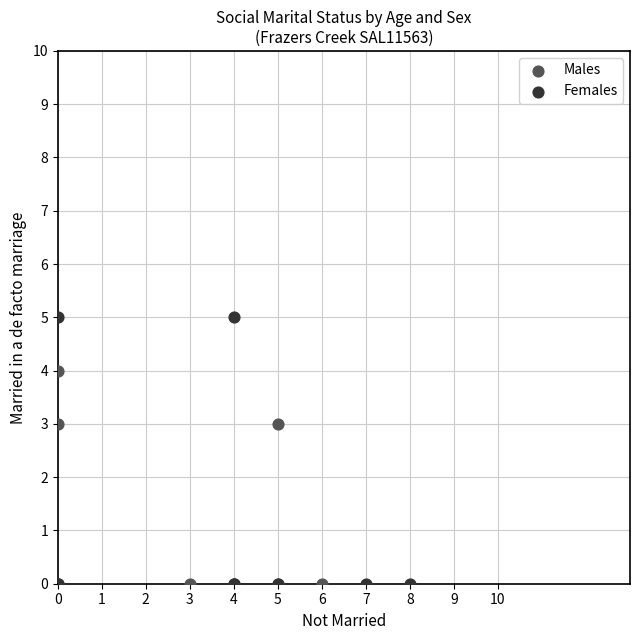

Which series contains the highest Y value?

Females